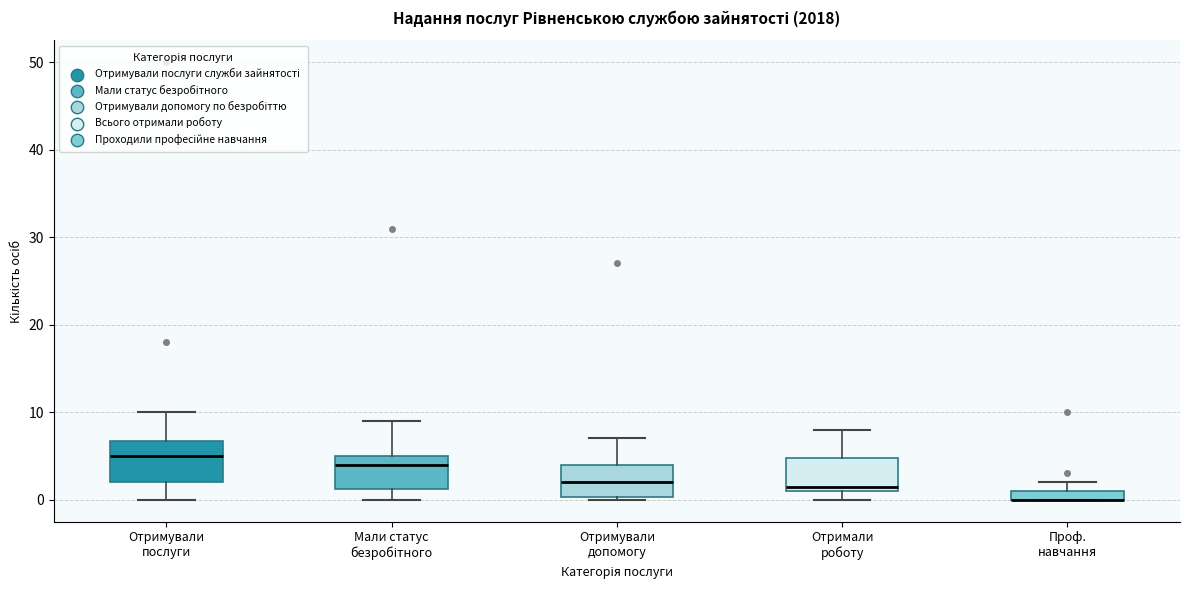

Which box is the tallest, from its lower edge to its upper edge?

Отримували послуги